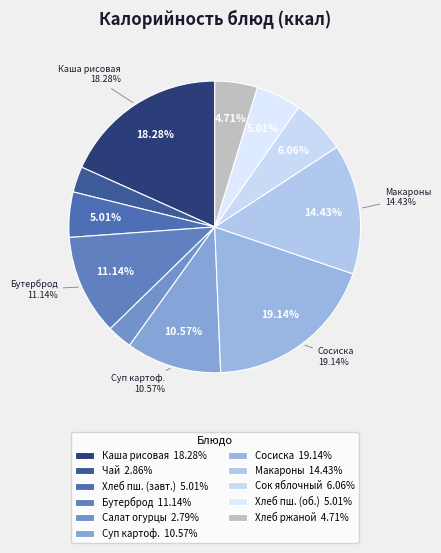

Between Каша молочная рисовая and Суп картофельный, which is larger?

Каша молочная рисовая